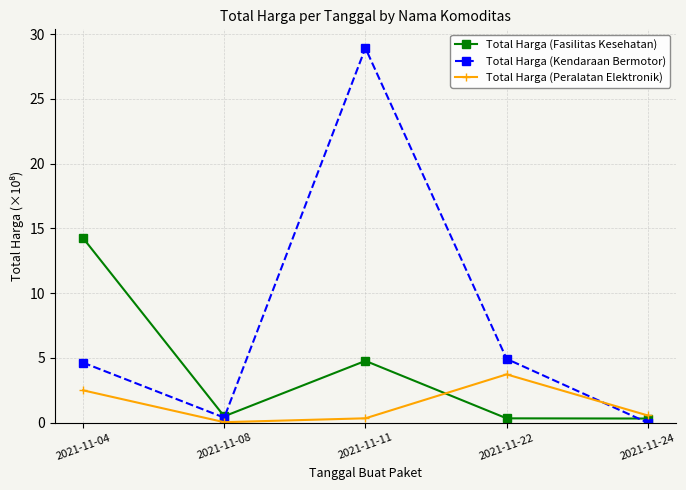

What is the sum of all Total Harga (Peralatan Elektronik) values?

7.2